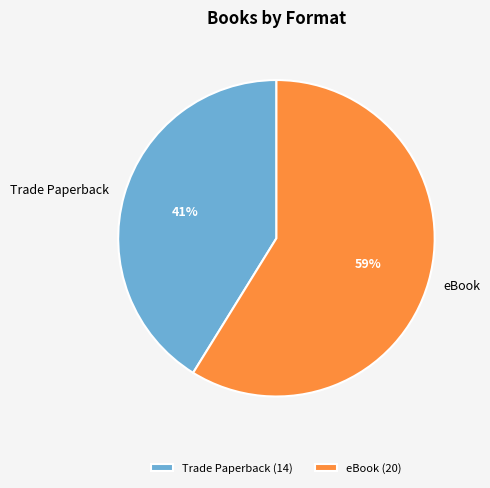

Between Trade Paperback and eBook, which is larger?

eBook